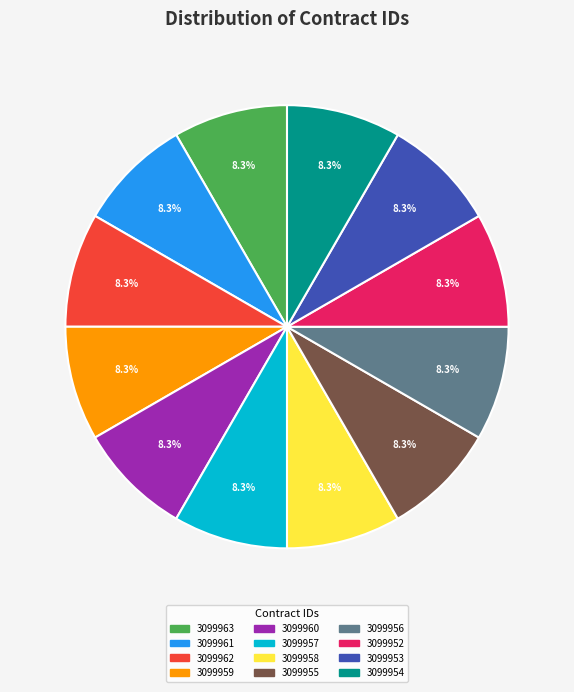

Combined, do 3099955 and 3099956 account for over 50%?

No